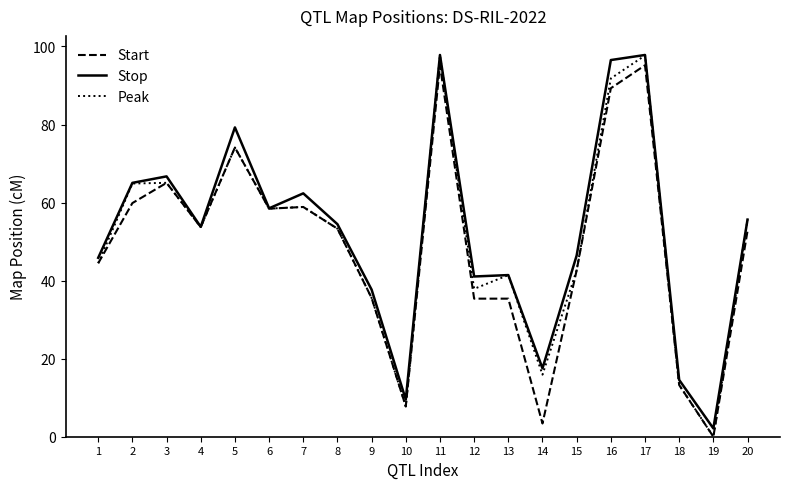

How many lines are shown in the chart?

3